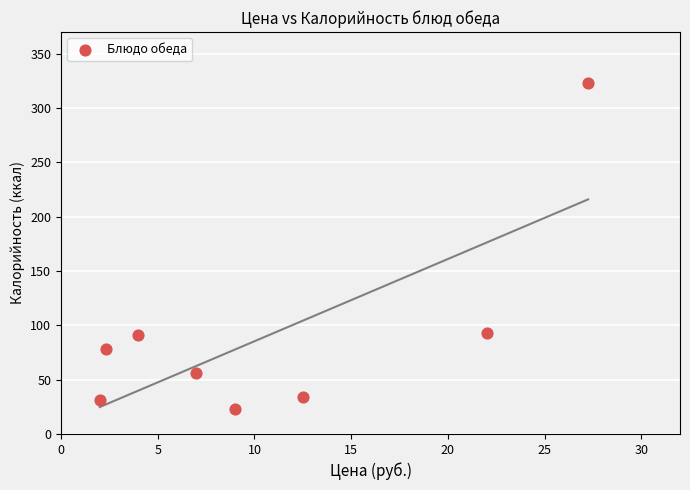

What is the range of Y values (max minus min)?

300.0